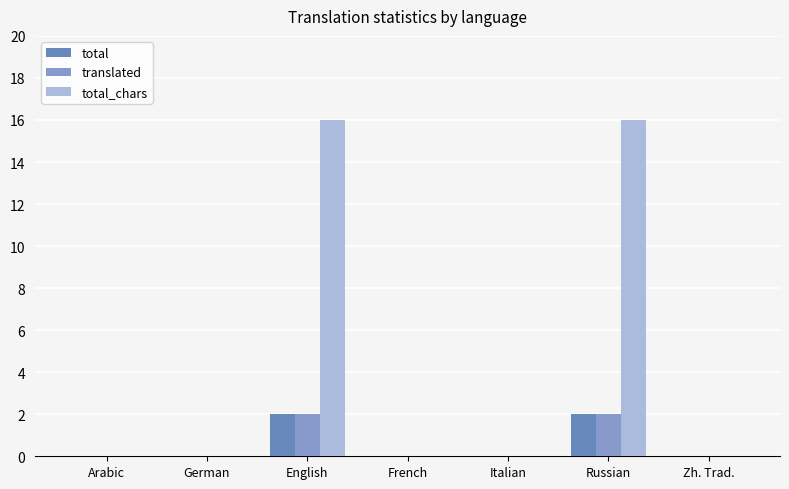

What are all the series names shown in the legend?

total, translated, total_chars